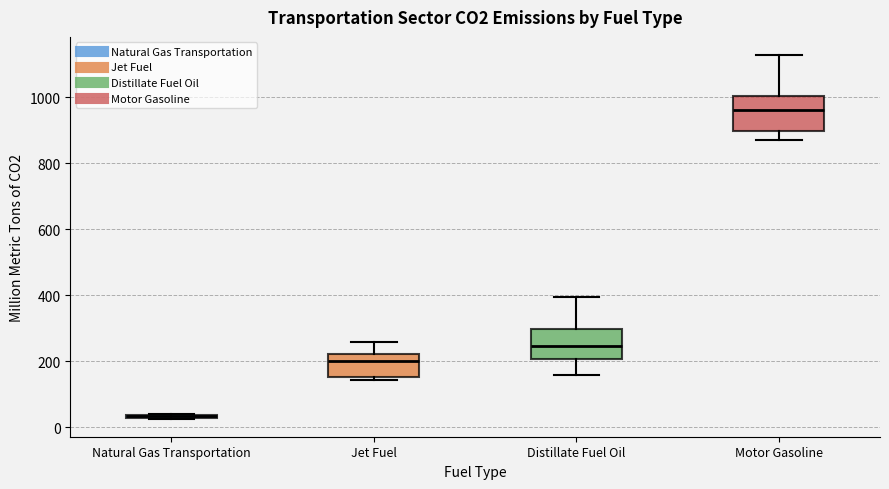

Reading left to right, read every box against the y-axis: the position of its median line, the range the box covers, and the ends of its whiskers. The values are not printed on the chart, so give them approximately, as read against the axis.

Natural Gas Transportation: box collapsed to a line at 40, whiskers 20 to 40
Jet Fuel: median 200, box 160 to 220, whiskers 140 to 260
Distillate Fuel Oil: median 240, box 200 to 300, whiskers 160 to 400
Motor Gasoline: median 960, box 900 to 1000, whiskers 880 to 1120